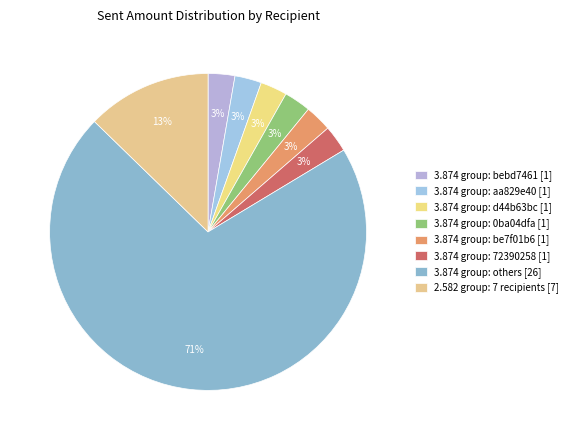

Count the number of slices in the pie.

8